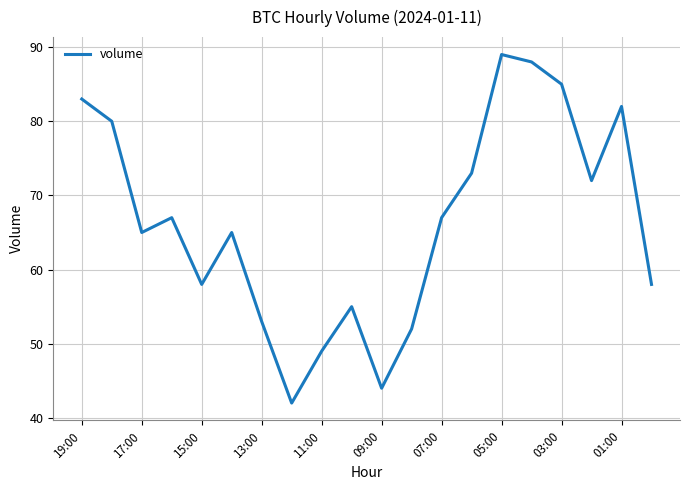

What is the smallest value displayed?

42